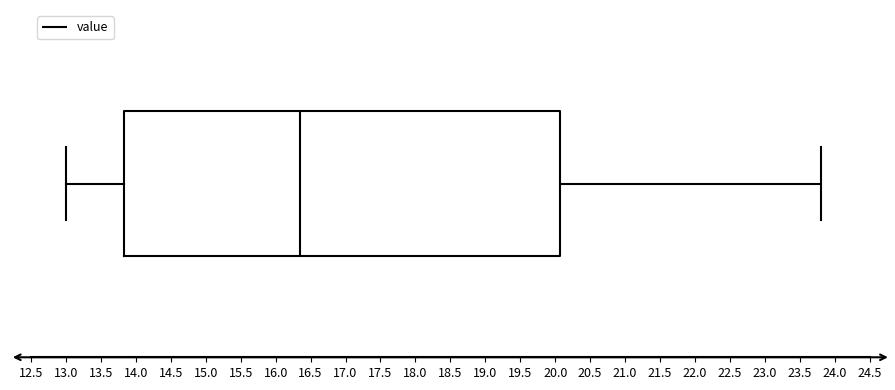

Where does the left whisker of the box end on the x-axis? The values are not printed on the chart, so give them approximately, as read against the axis.

13.00